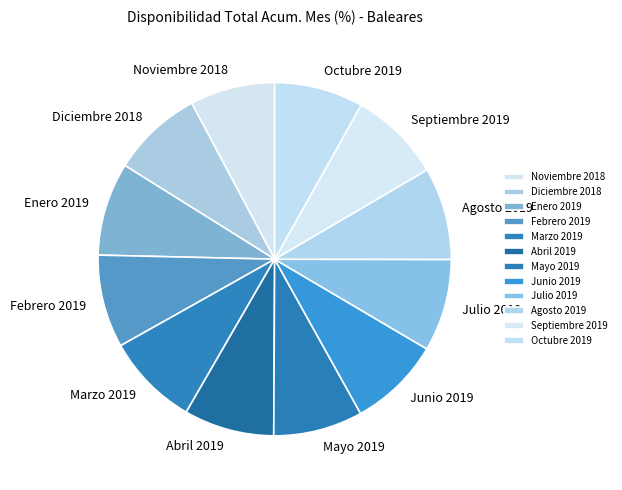

Does Mayo 2019 account for over 50% of the chart?

No